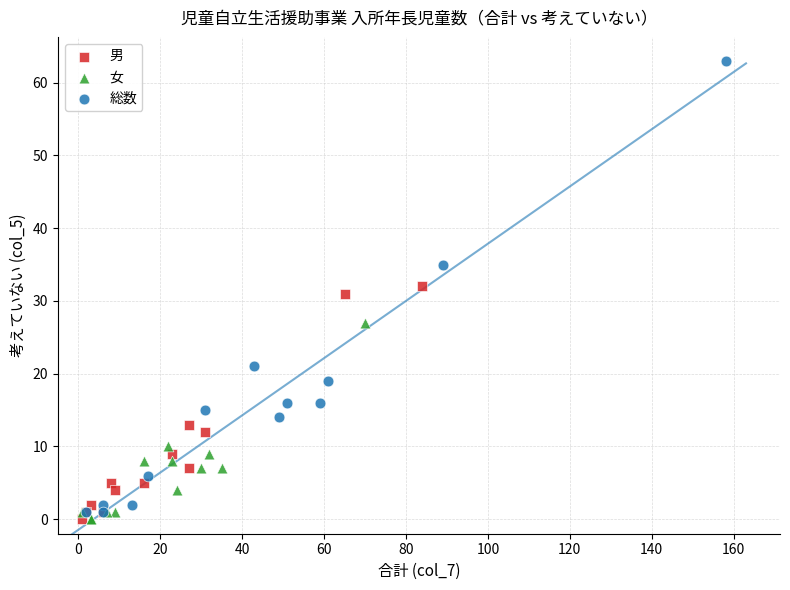

Which series has the widest spread of Y values?

総数